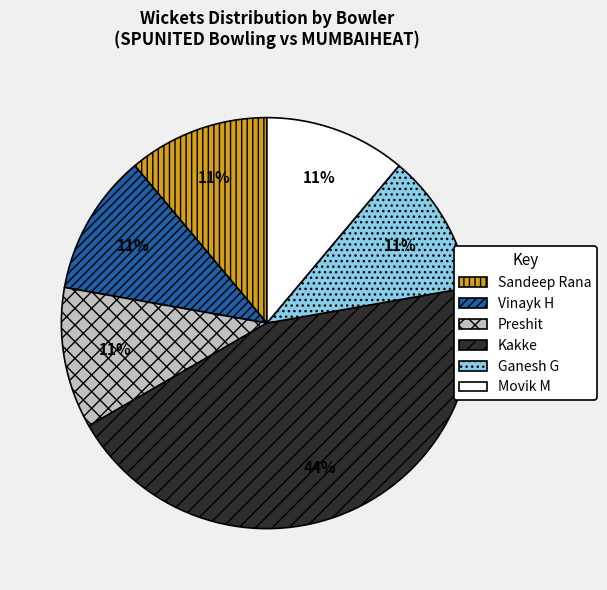

Is it true that Sandeep Rana is 18% of the pie?

False